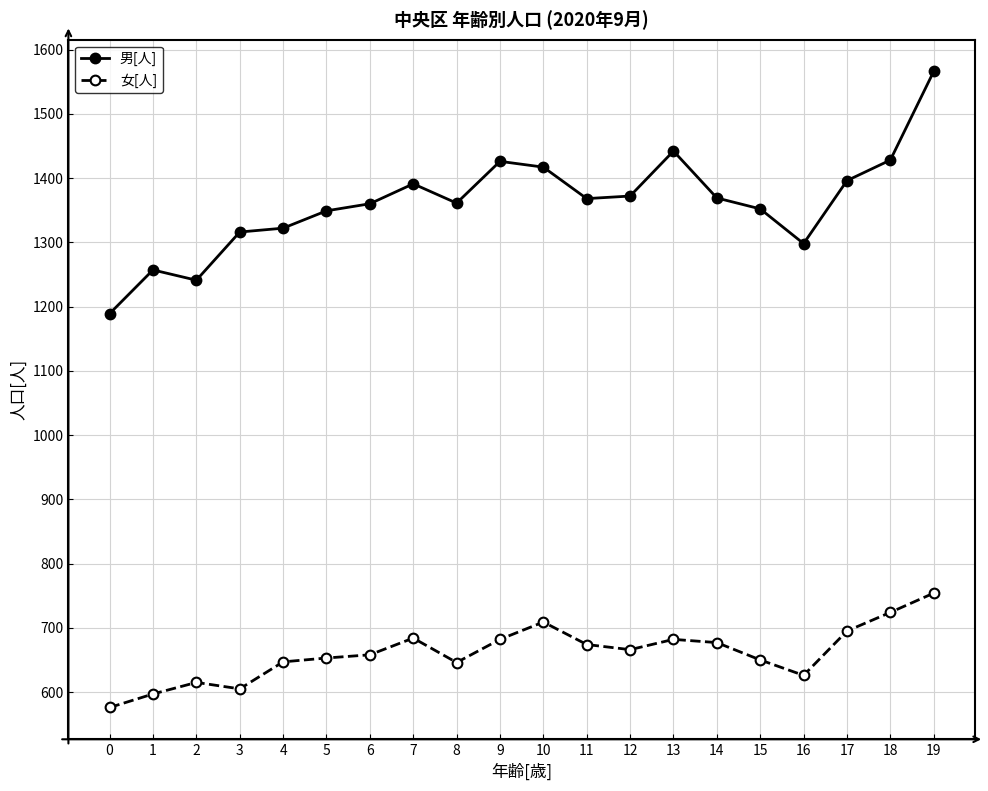

Rank the series by their maximum value, from lowest to highest.

女[人], 男[人]